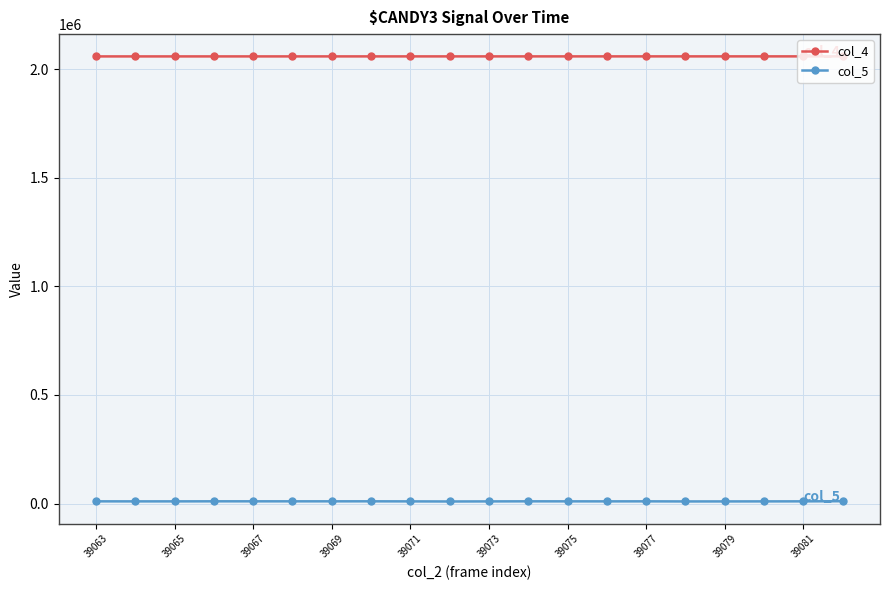

Which series has the widest spread of values?

col_5